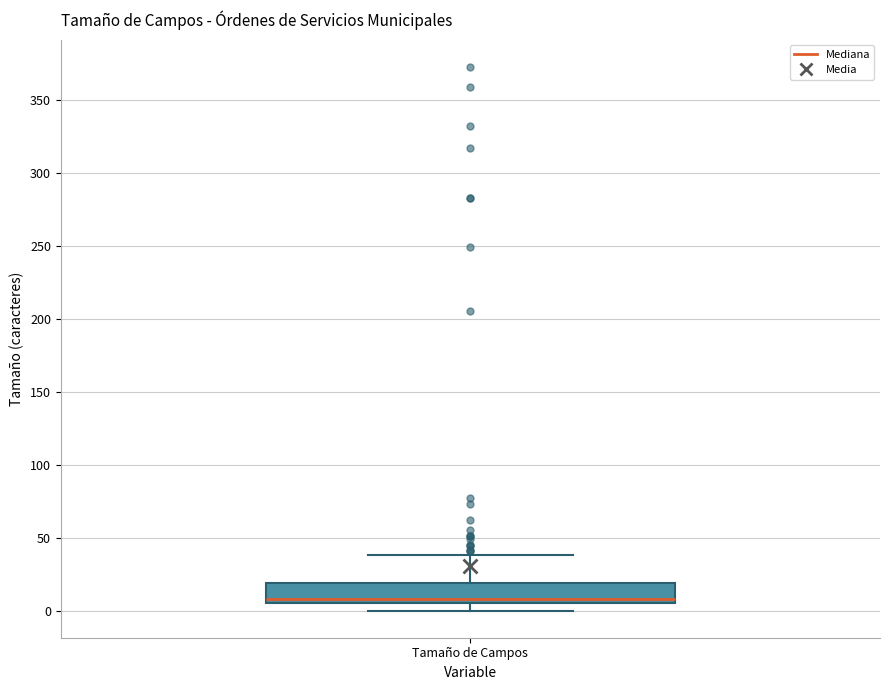

Transcribe this box plot: give where the median line is, the range the box spans, and where the two whiskers end, as read against the y-axis. The values are not printed on the chart, so give them approximately, as read against the axis.

median 10, box 5 to 20, whiskers 0 to 40